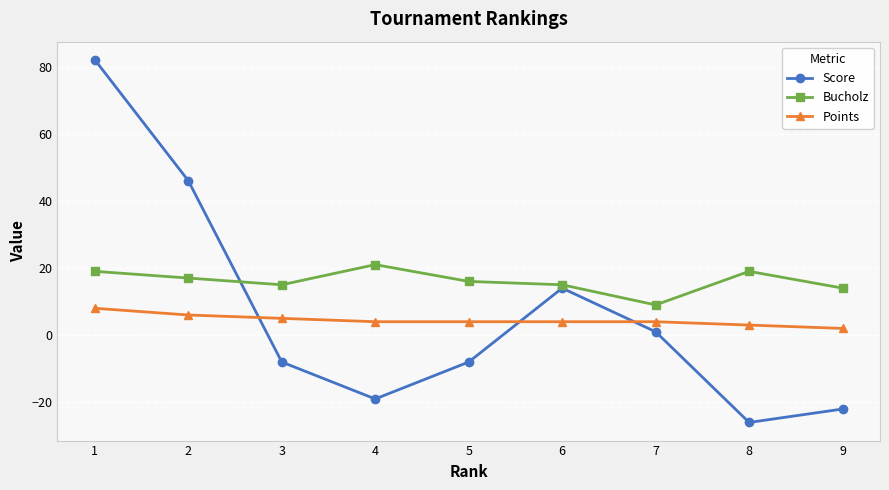

Reading left to right, transcribe all the data shown in this chart.

Score: 1=82	2=46	3=-8	4=-19	5=-8	6=14	7=1	8=-26	9=-22
Bucholz: 1=19	2=17	3=15	4=21	5=16	6=15	7=9	8=19	9=14
Points: 1=8	2=6	3=5	4=4	5=4	6=4	7=4	8=3	9=2